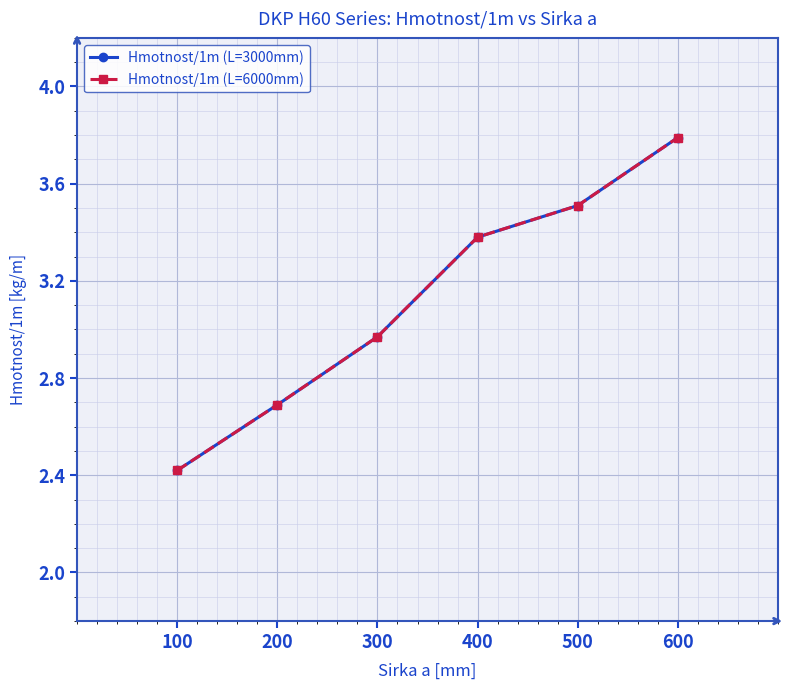

Reading right to left, extract all data points from this chart.

Hmotnost/1m (L=3000mm): 600=3.8	500=3.5	400=3.4	300=3.0	200=2.7	100=2.4
Hmotnost/1m (L=6000mm): 600=3.8	500=3.5	400=3.4	300=3.0	200=2.7	100=2.4